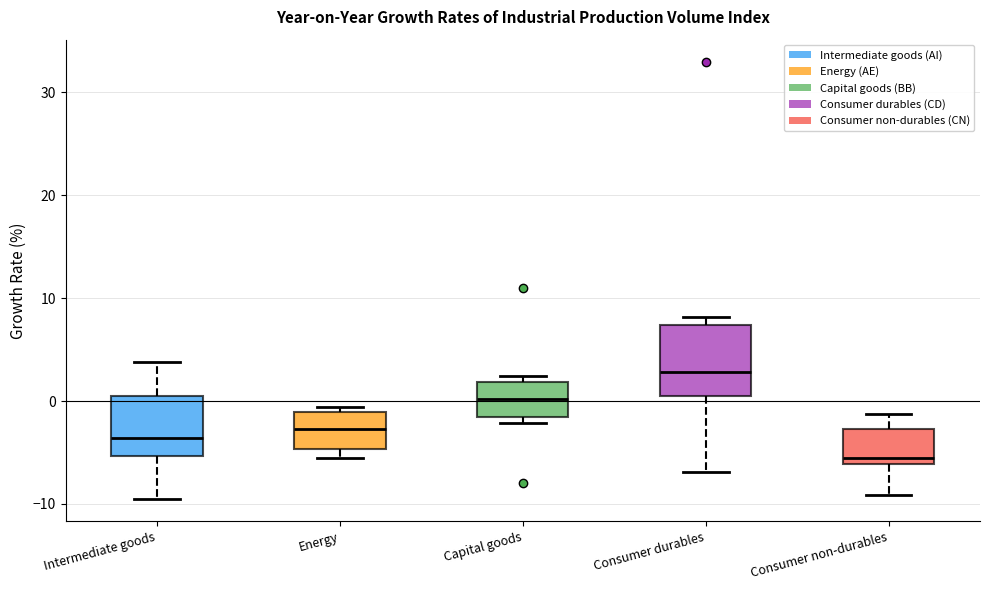

Reading left to right, transcribe this box plot: for each box, give where its median line is, the range the box spans, and where its two whiskers end, as read against the y-axis. The values are not printed on the chart, so give them approximately, as read against the axis.

Intermediate goods: median -4, box -5 to 1, whiskers -10 to 4
Energy: median -3, box -5 to -1, whiskers -6 to -1 (just above the box's upper edge)
Capital goods: median 0, box -2 to 2, whiskers -2 (just below the box's lower edge) to 2 (just above the box's upper edge)
Consumer durables: median 3, box 0 to 7, whiskers -7 to 8
Consumer non-durables: median -6 (just above the box's lower edge), box -6 to -3, whiskers -9 to -1